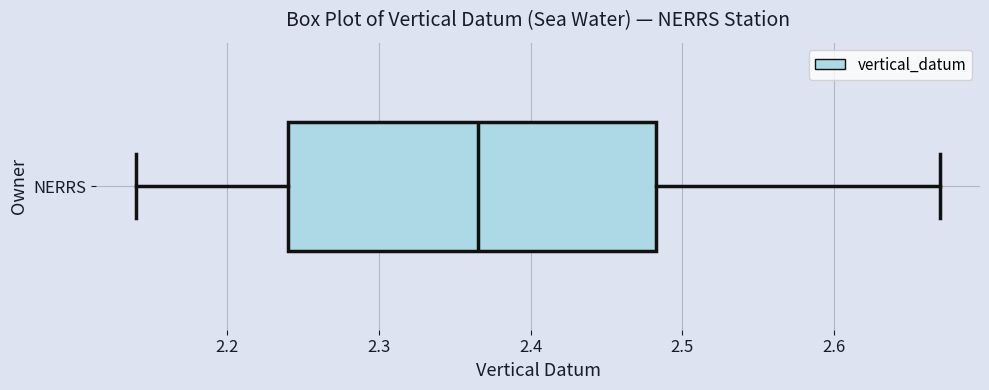

Read this box plot against the x-axis: the position of the median line, the range covered by the box, and the ends of both whiskers. The values are not printed on the chart, so give them approximately, as read against the axis.

median 2.37, box 2.24 to 2.48, whiskers 2.14 to 2.67